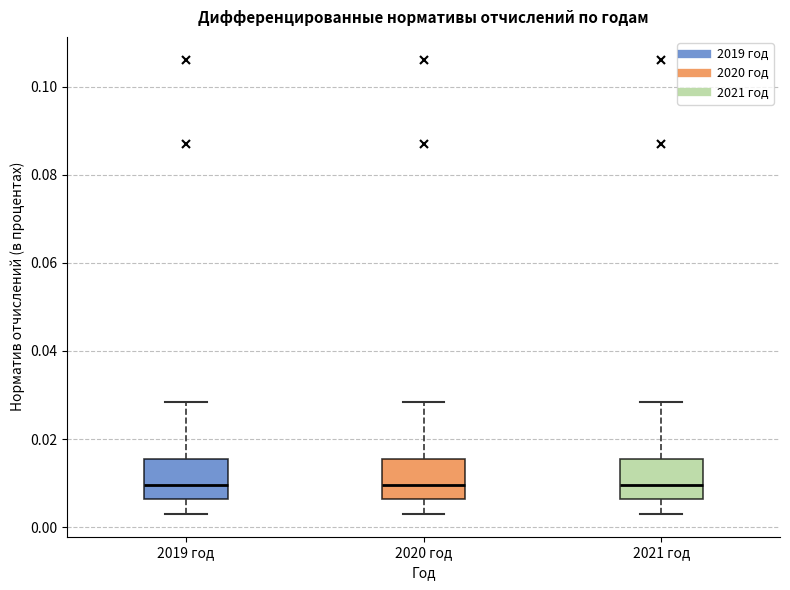

Where is the lower edge of the box for 2020 год on the y-axis? The values are not printed on the chart, so give them approximately, as read against the axis.

0.006